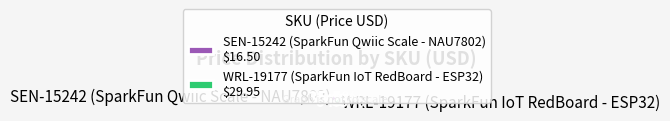

To the nearest percent, what is the average slice percentage?

50%